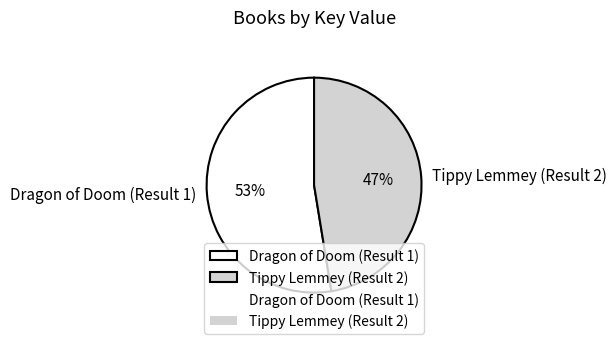

Do Tippy Lemmey (Result 2) and Dragon of Doom (Result 1) together represent more than half of the pie?

Yes